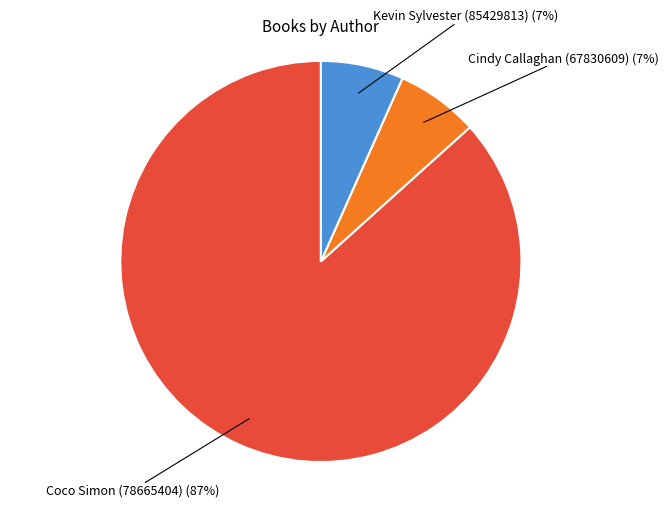

How many segments does this pie chart have?

3